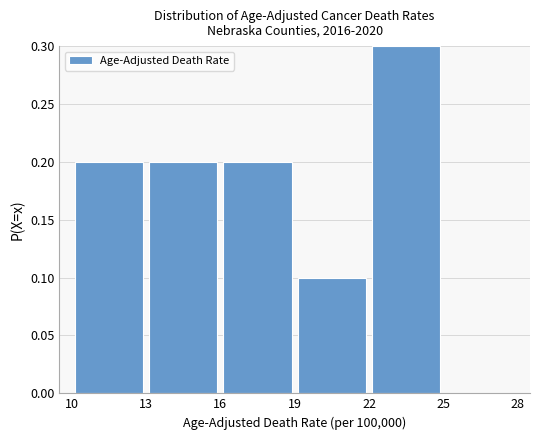

Reading left to right, transcribe this chart: for each bar, give the range it covers on the x-axis and its height. The values are not printed on the chart, so give them approximately, as read against the axis.

10 to 13: 0.2
13 to 16: 0.2
16 to 19: 0.2
19 to 22: 0.1
22 to 25: 0.3
25 to 28: 0